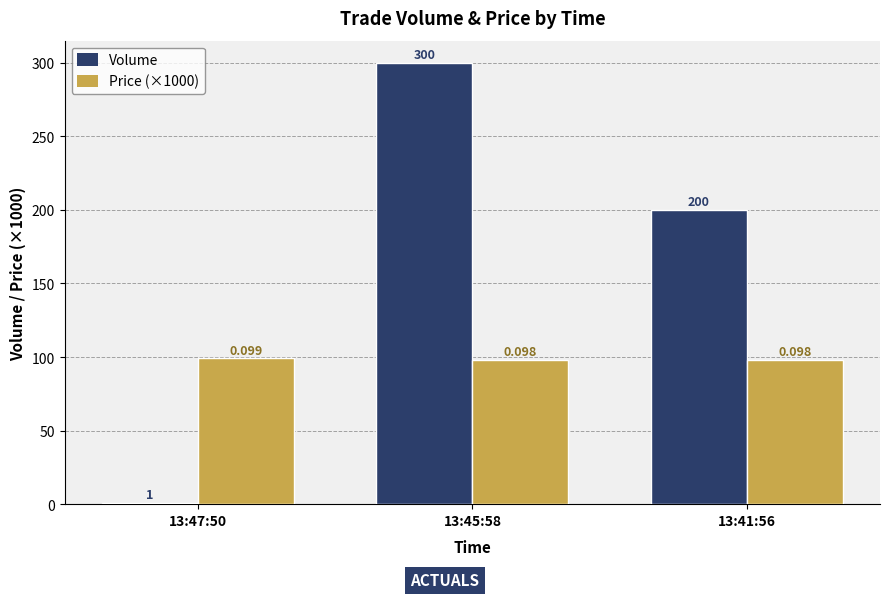

Reading left to right, extract all data points from this chart.

Volume: 13:47:50=1	13:45:58=300	13:41:56=200
Price (×1000): 13:47:50=99	13:45:58=98	13:41:56=98